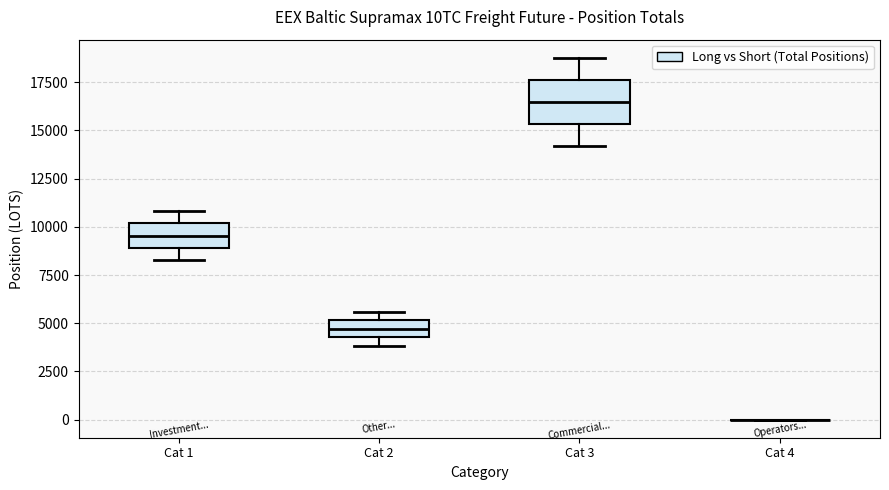

Where does the upper whisker of the box for Cat 3 end on the y-axis? The values are not printed on the chart, so give them approximately, as read against the axis.

19000